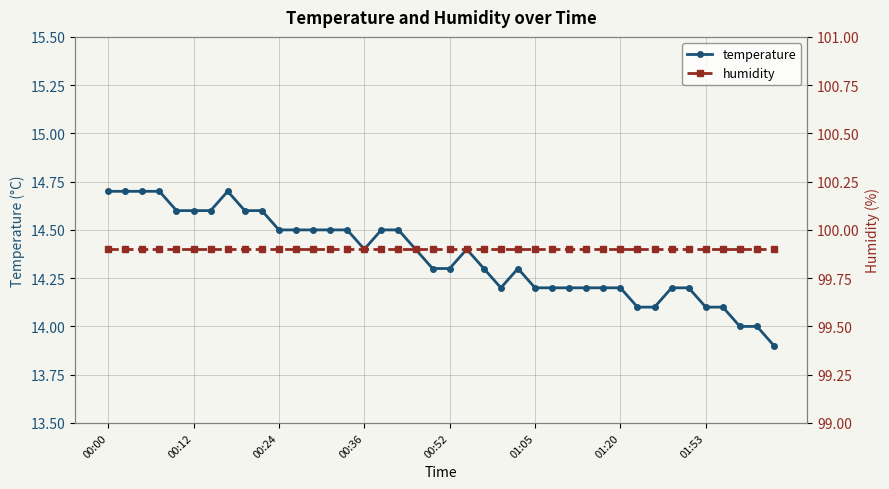

True or false: humidity and temperature intersect in this chart.

False